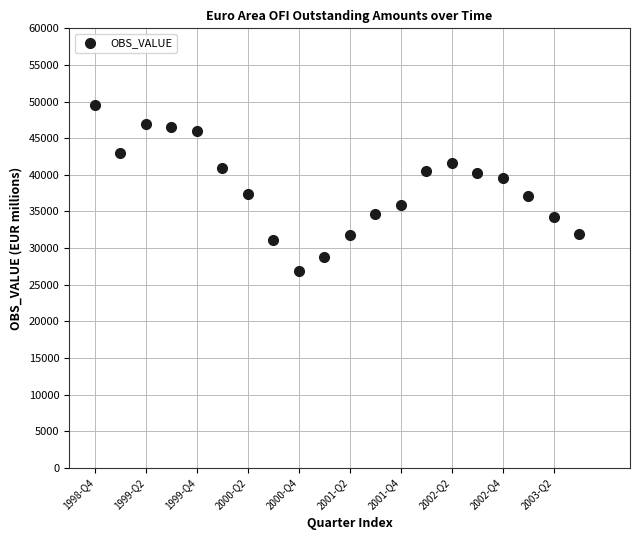

What is the range of Y values (max minus min)?

22635.8